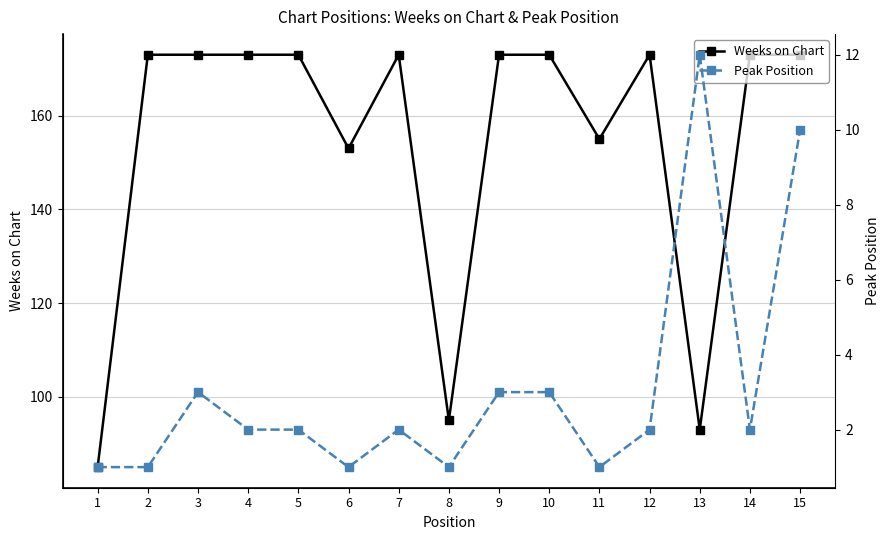

What is the smallest value displayed?

1